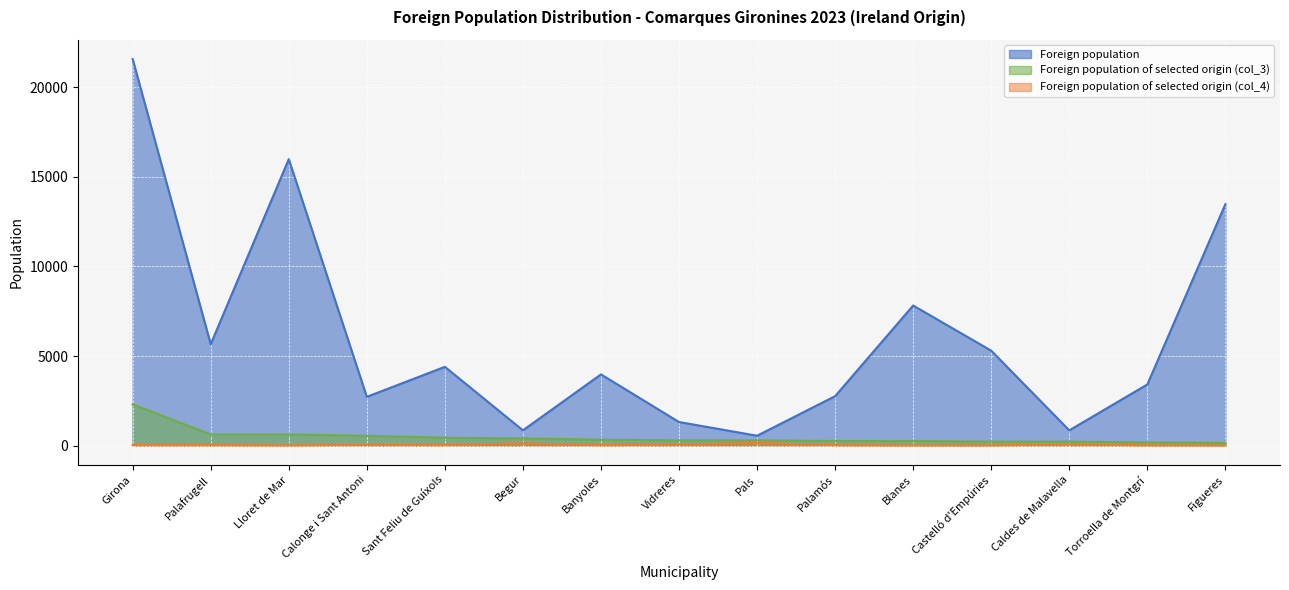

What is the average value of the Foreign population of selected origin (col_3) series?

474